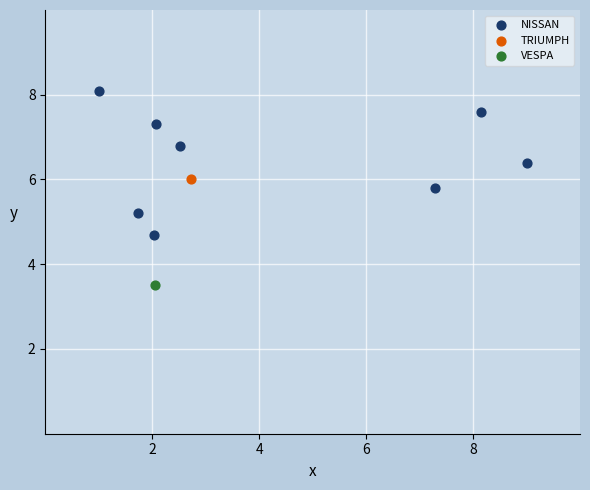

What are all the series names shown in the legend?

NISSAN, TRIUMPH, VESPA